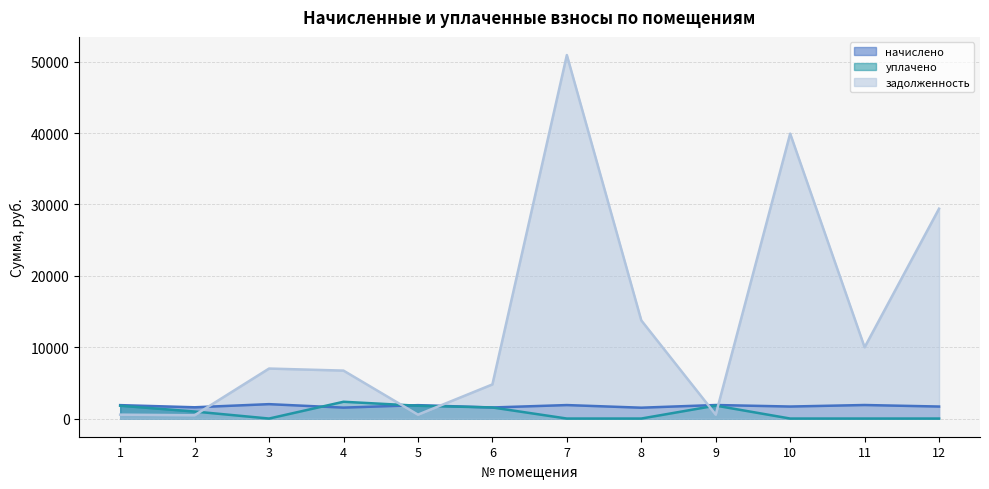

What are all the series names shown in the legend?

начислено, уплачено, задолженность